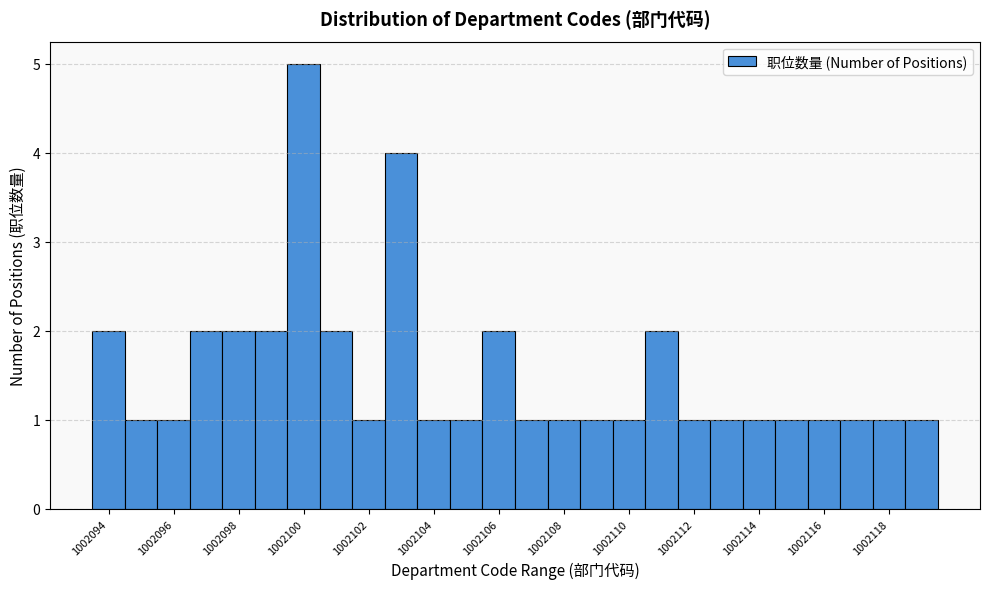

How tall is the bar that spans 1002097.5 to 1002098.5 on the x-axis? Neither the bar edges nor the heights are printed on the chart, so give them approximately, as read against the axes.

2